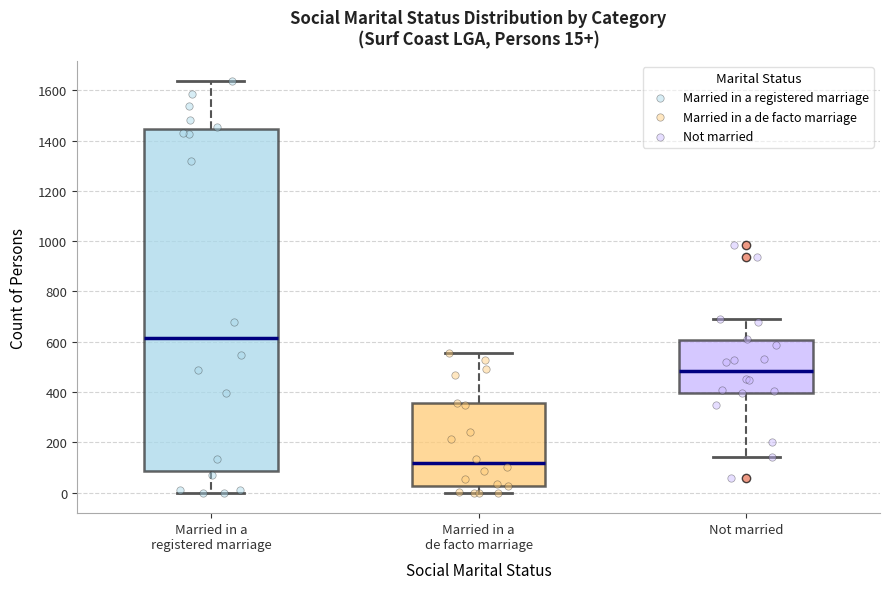

Which box is the tallest, from its lower edge to its upper edge?

Married in a registered marriage